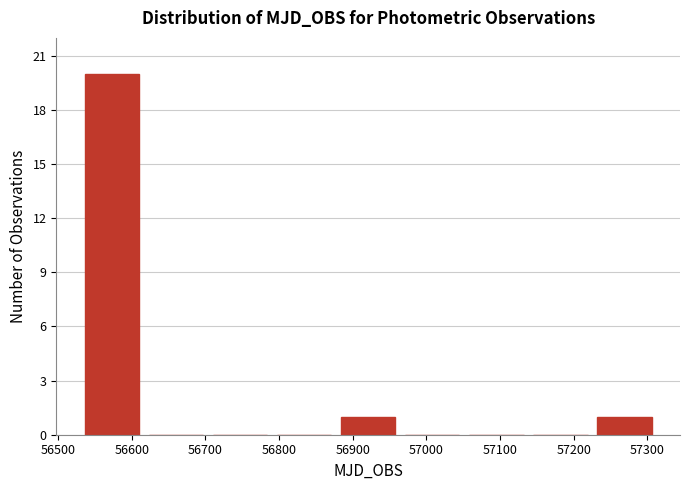

What is the height of the bar covering 56540 to 56620 on the x-axis? Neither the bar edges nor the heights are printed on the chart, so give them approximately, as read against the axes.

20